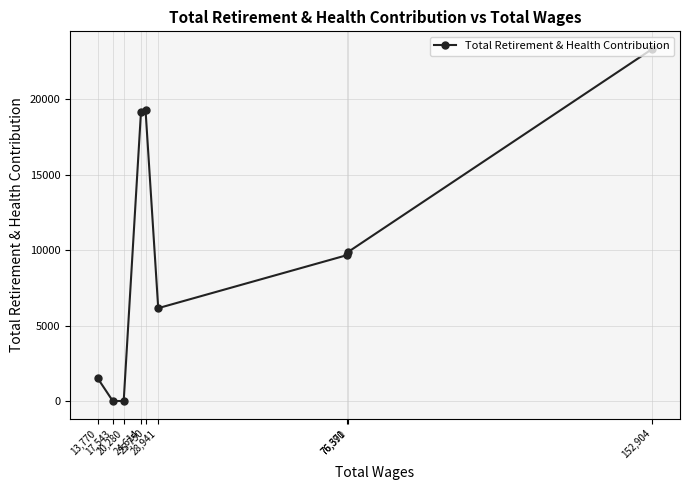

At which label does the data first exceed 9672?

24,614